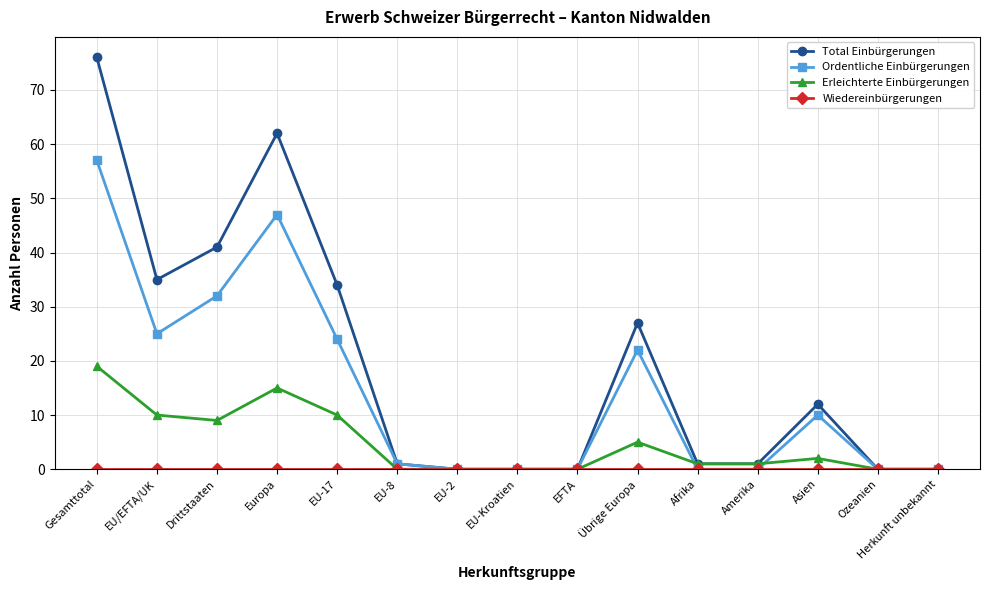

Count the number of data series in this chart.

4